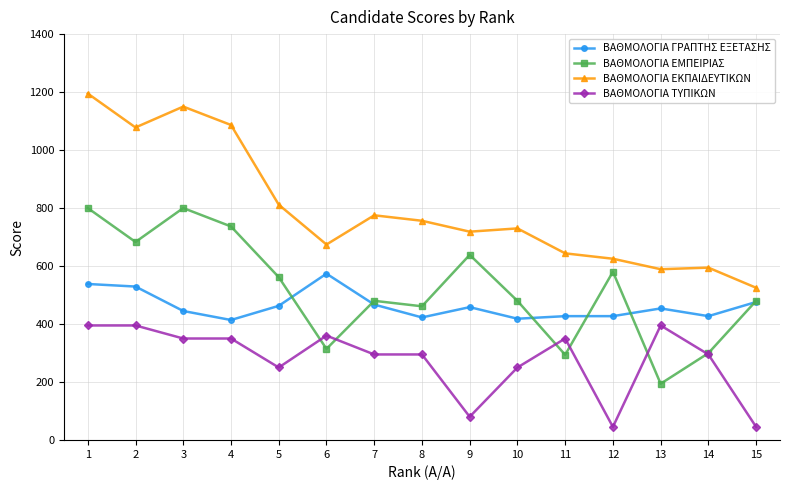

Rank the series at 5 from lowest to highest value.

ΒΑΘΜΟΛΟΓΙΑ ΤΥΠΙΚΩΝ, ΒΑΘΜΟΛΟΓΙΑ ΓΡΑΠΤΗΣ ΕΞΕΤΑΣΗΣ, ΒΑΘΜΟΛΟΓΙΑ ΕΜΠΕΙΡΙΑΣ, ΒΑΘΜΟΛΟΓΙΑ ΕΚΠΑΙΔΕΥΤΙΚΩΝ